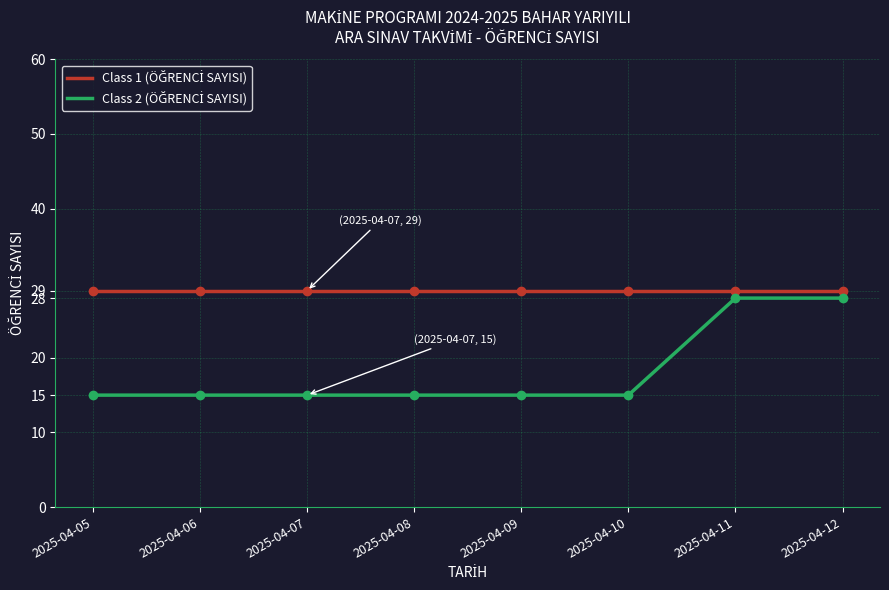

Count the number of values greater than 15.

2